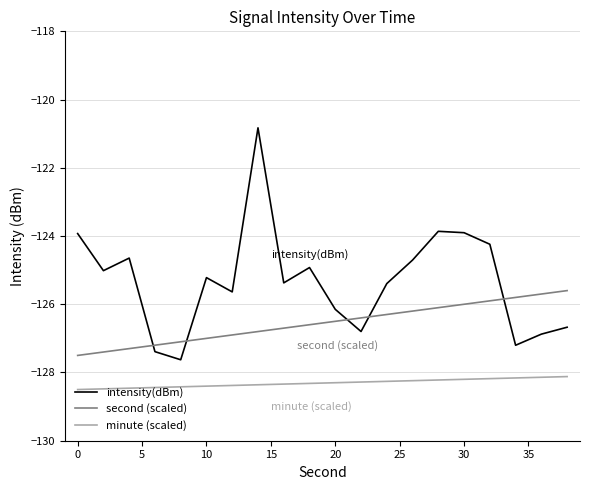

Which series has the widest spread of values?

intensity(dBm)